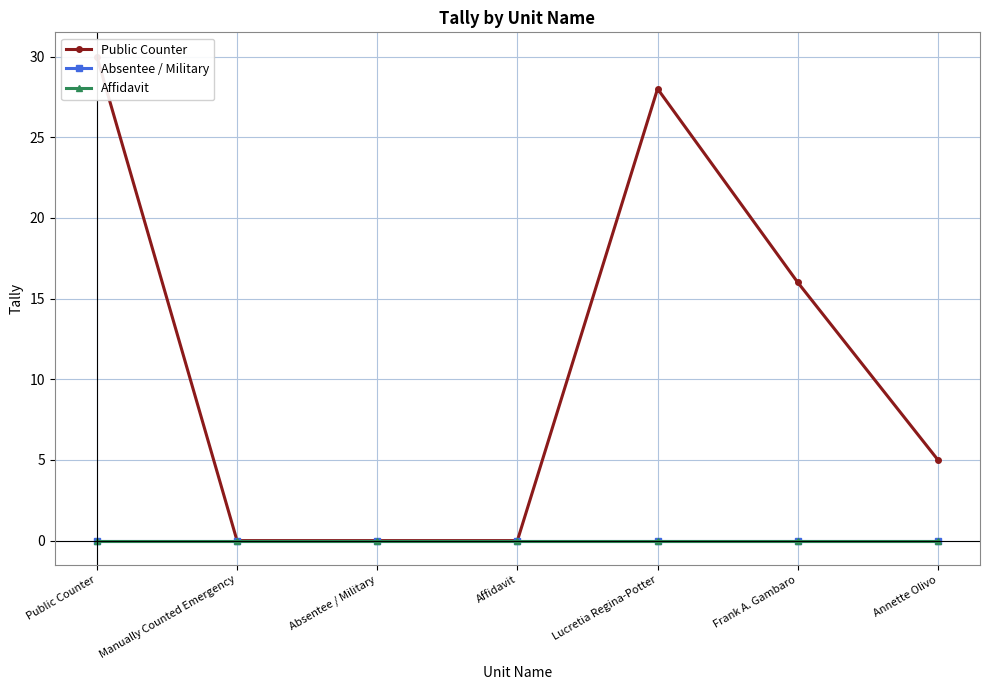

Does the chart display data point markers on the line(s)?

Yes